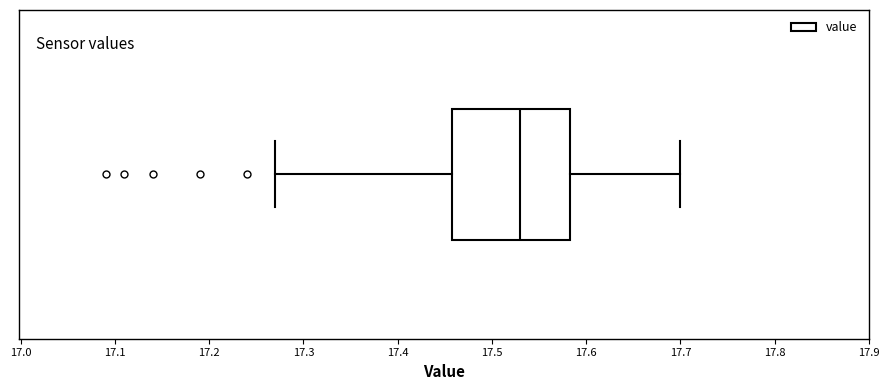

Where does the left whisker of the box end on the x-axis? The values are not printed on the chart, so give them approximately, as read against the axis.

17.27